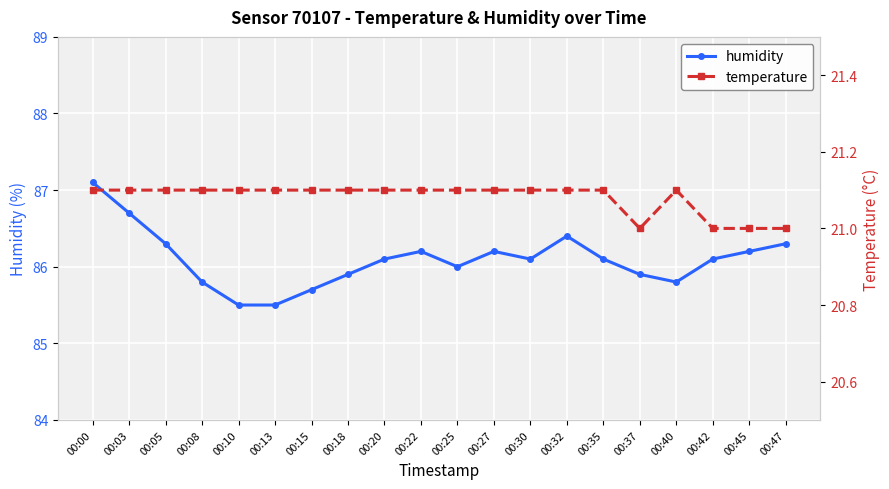

Rank the series by their average value, from highest to lowest.

humidity, temperature